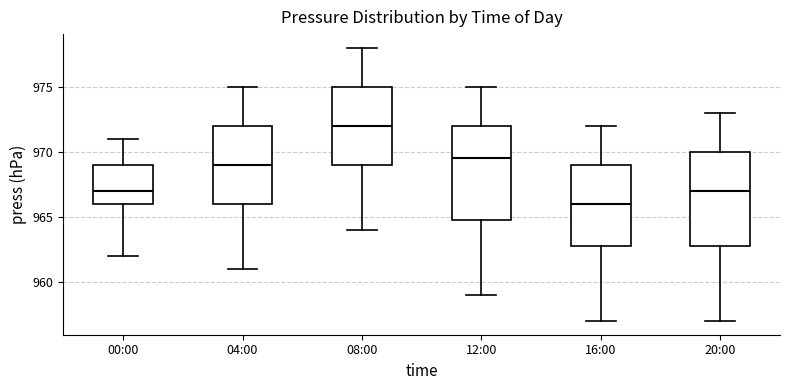

Which box has the lowest median line?

16:00